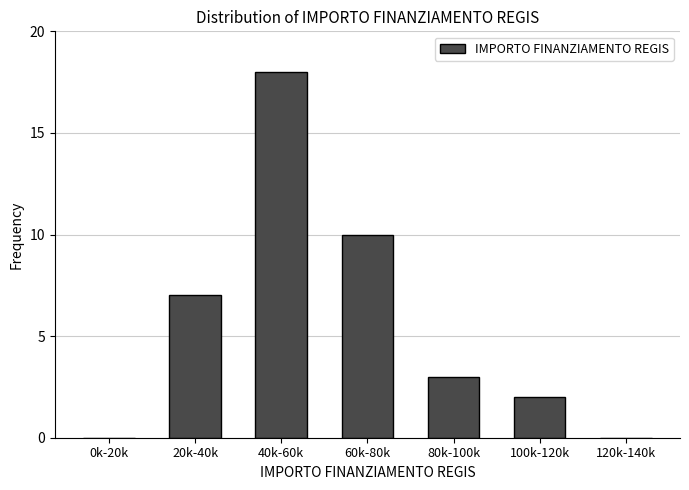

Reading left to right, list all the values displayed in this chart.

0k-20k=0	20k-40k=7	40k-60k=18	60k-80k=10	80k-100k=3	100k-120k=2	120k-140k=0